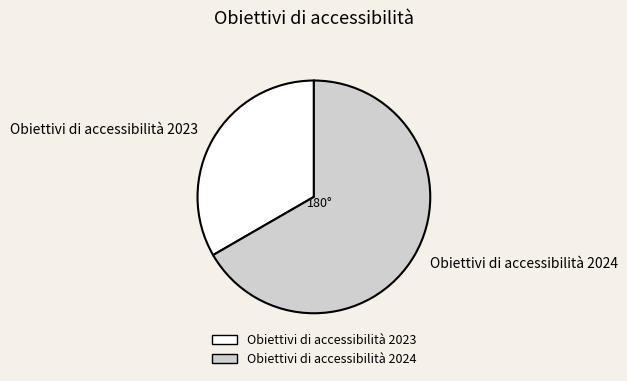

Does Obiettivi di accessibilità 2024 represent more than half of the total?

Yes